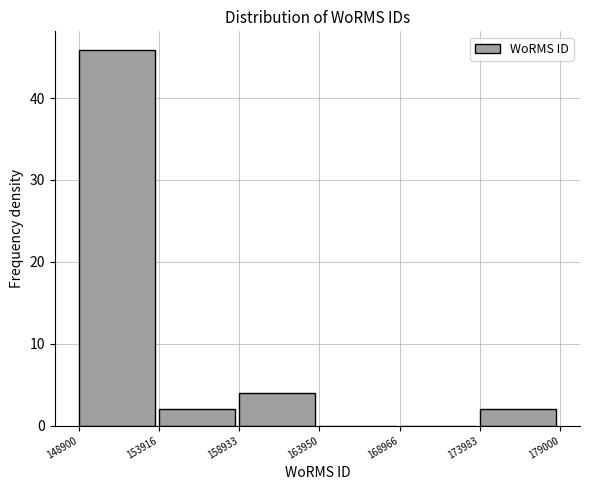

Which range on the x-axis has the tallest bar?

148900 to 153916